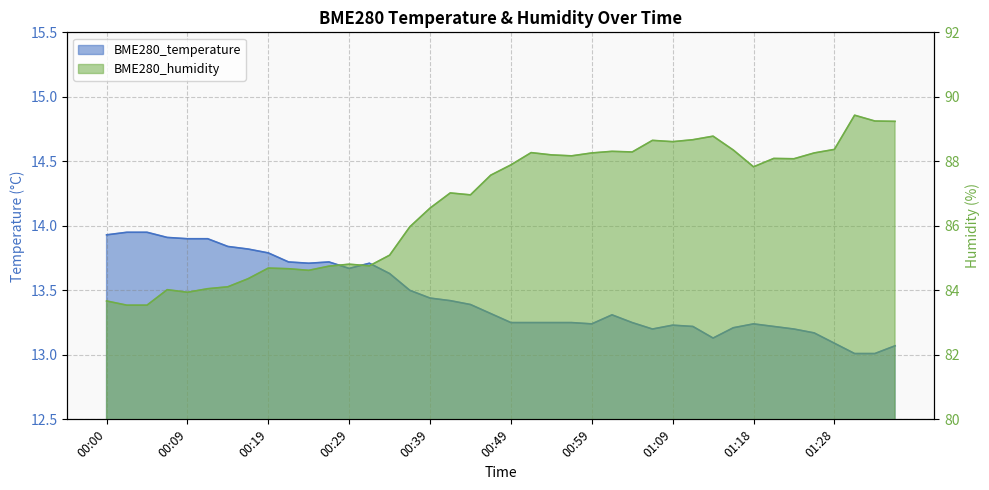

What is the difference between the BME280_humidity values at 01:36 and 00:36?

3.3